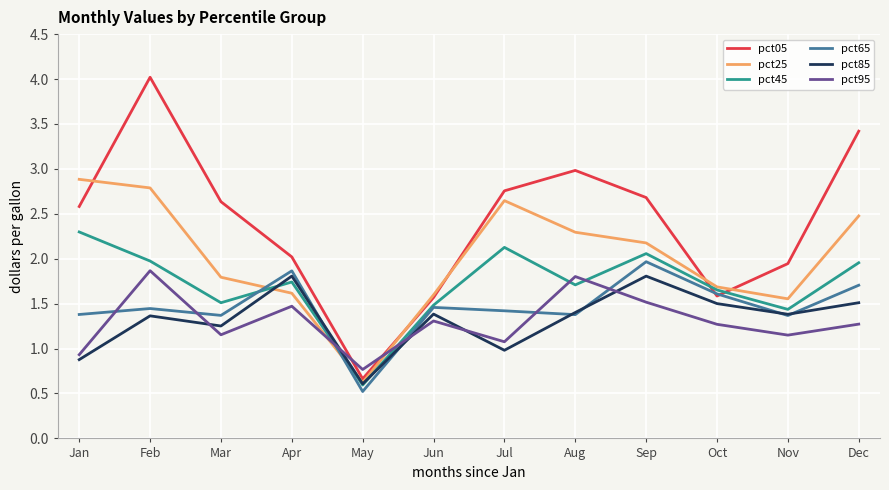

Does the chart display data point markers on the line(s)?

No